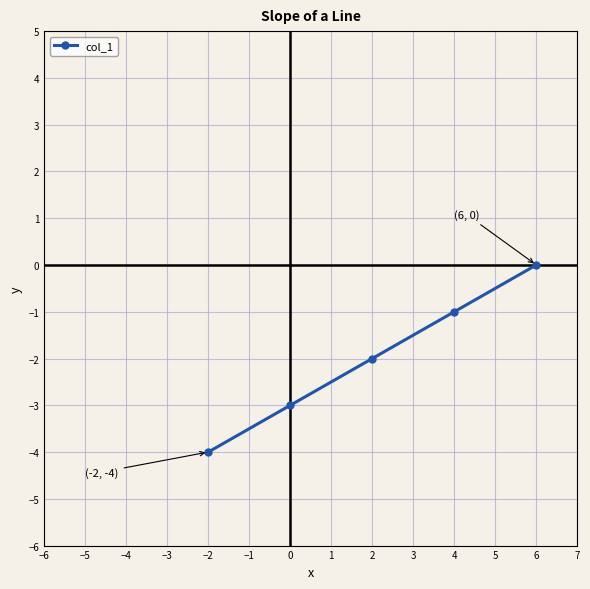

Is it true that the value at −2 is -4?

True